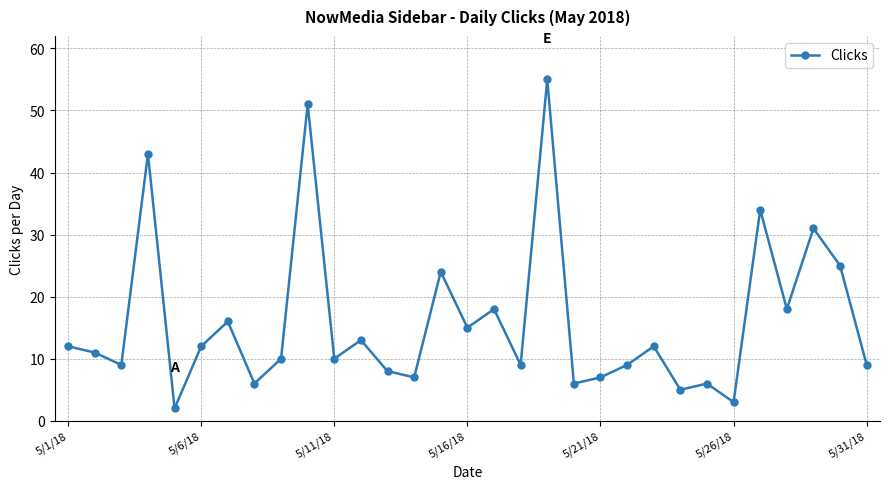

How many lines are shown in the chart?

1